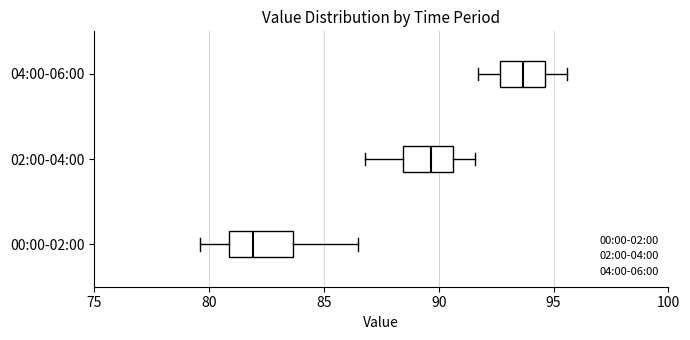

Which box's median line is the furthest to the left?

00:00-02:00